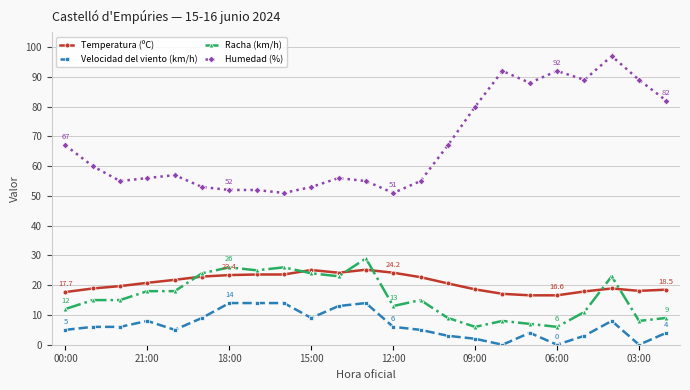

How many lines are shown in the chart?

4